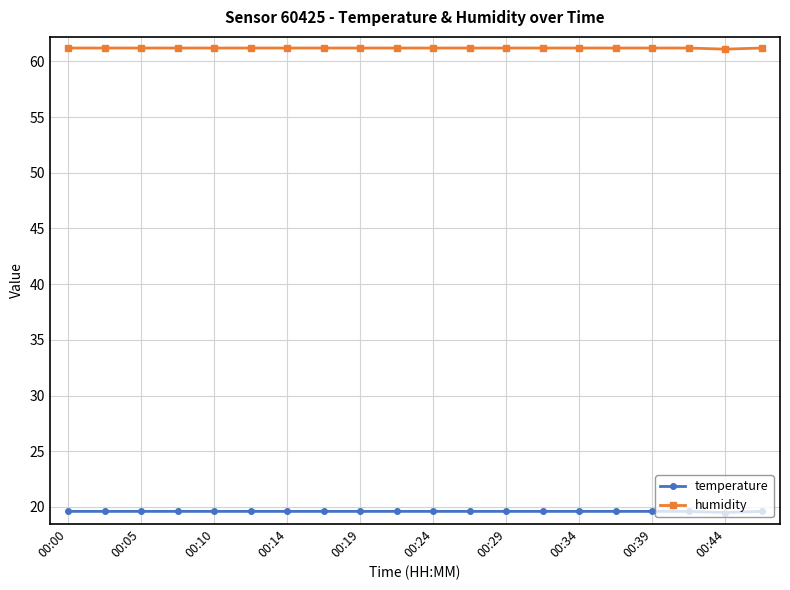

How many data points does each series have?

20